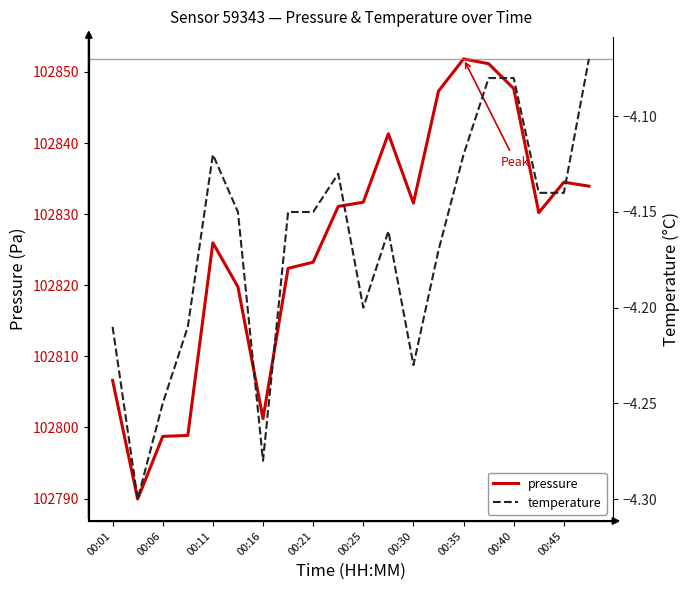

Rank the series by their maximum value, from lowest to highest.

temperature, pressure